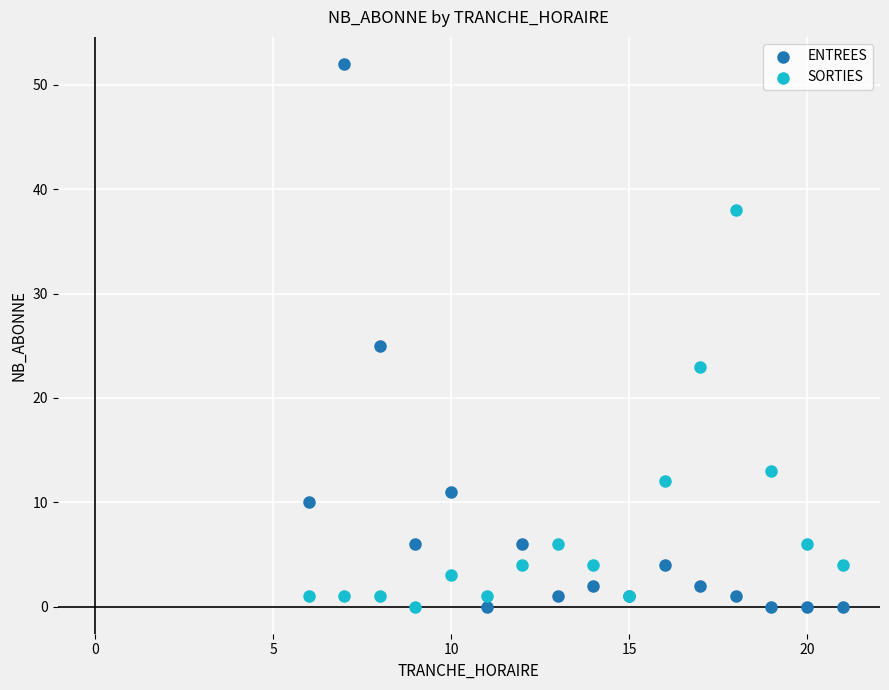

Which series reaches the maximum Y coordinate?

ENTREES